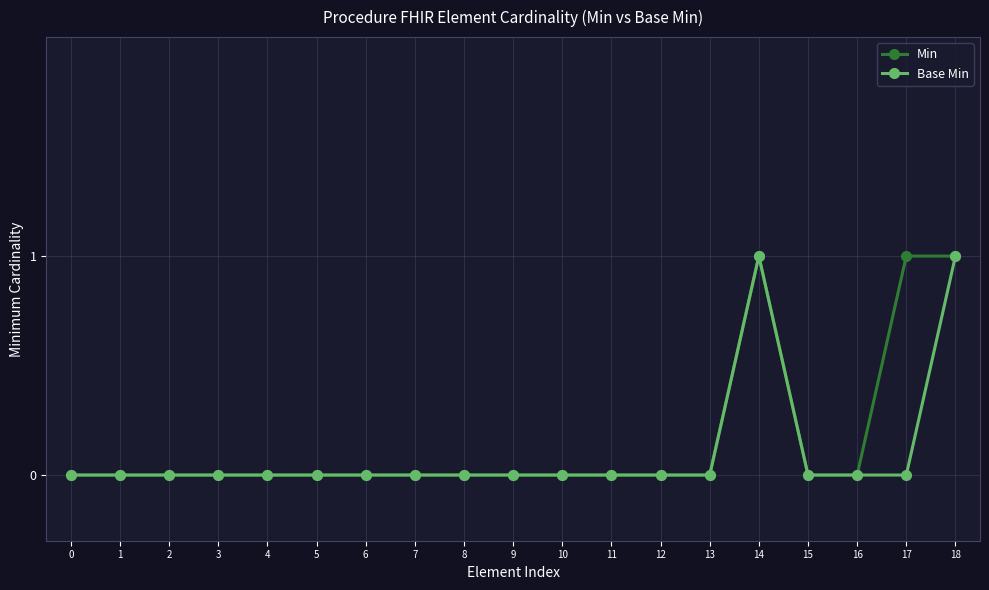

What is the value of the Min point at the 19th from the left?

1